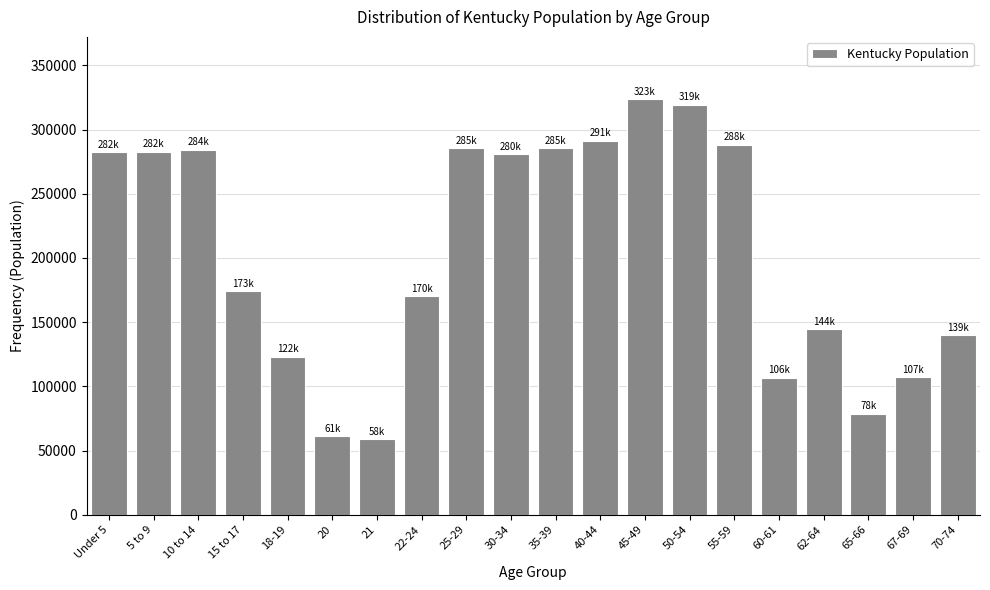

Where is the data nearest to the value 191149?

15 to 17